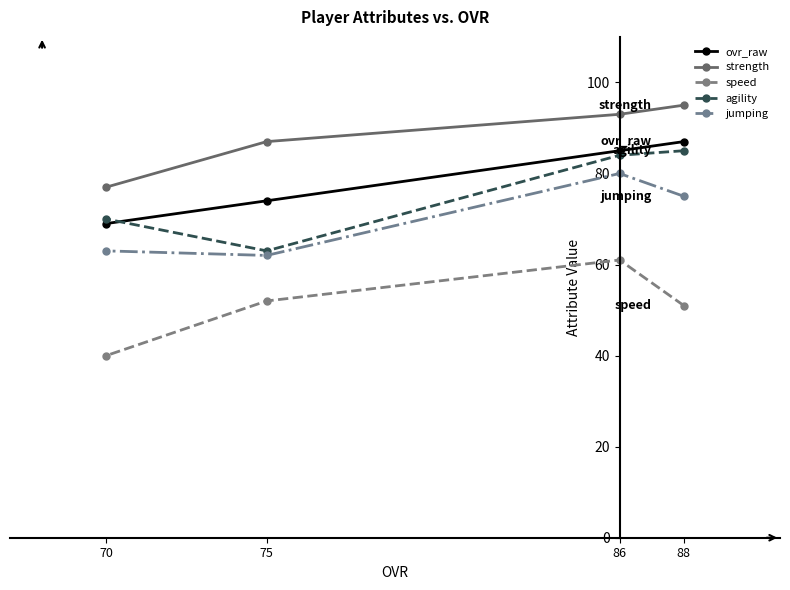

At which category is the sum across all series the highest?

86